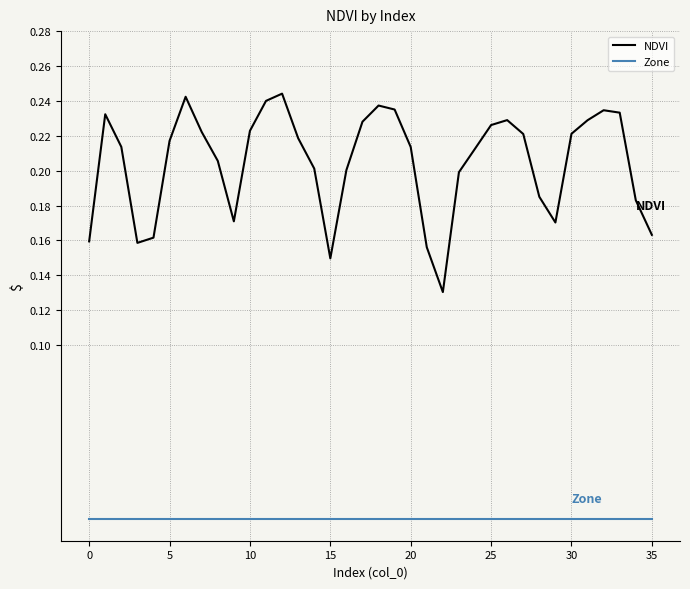

List the series in order of their peak value, lowest first.

Zone, NDVI